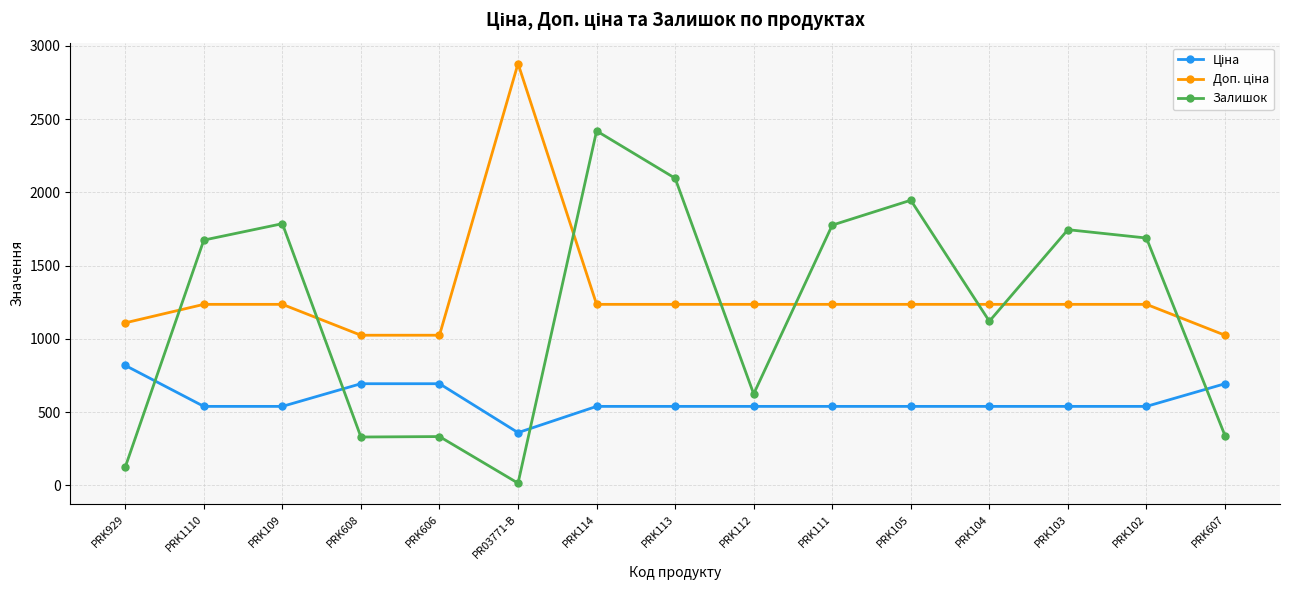

What is the difference between the maximum and minimum values in the Залишок series?

2404.0